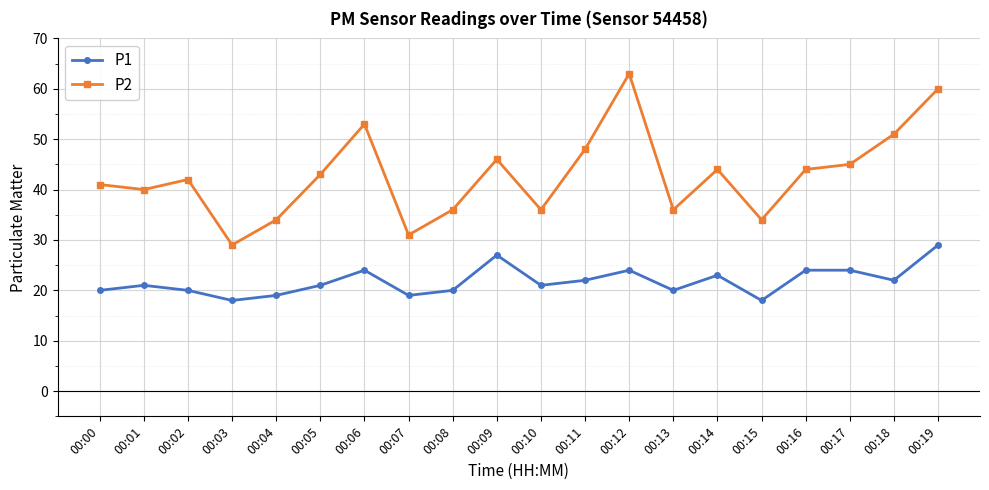

True or false: P2 and P1 intersect in this chart.

False